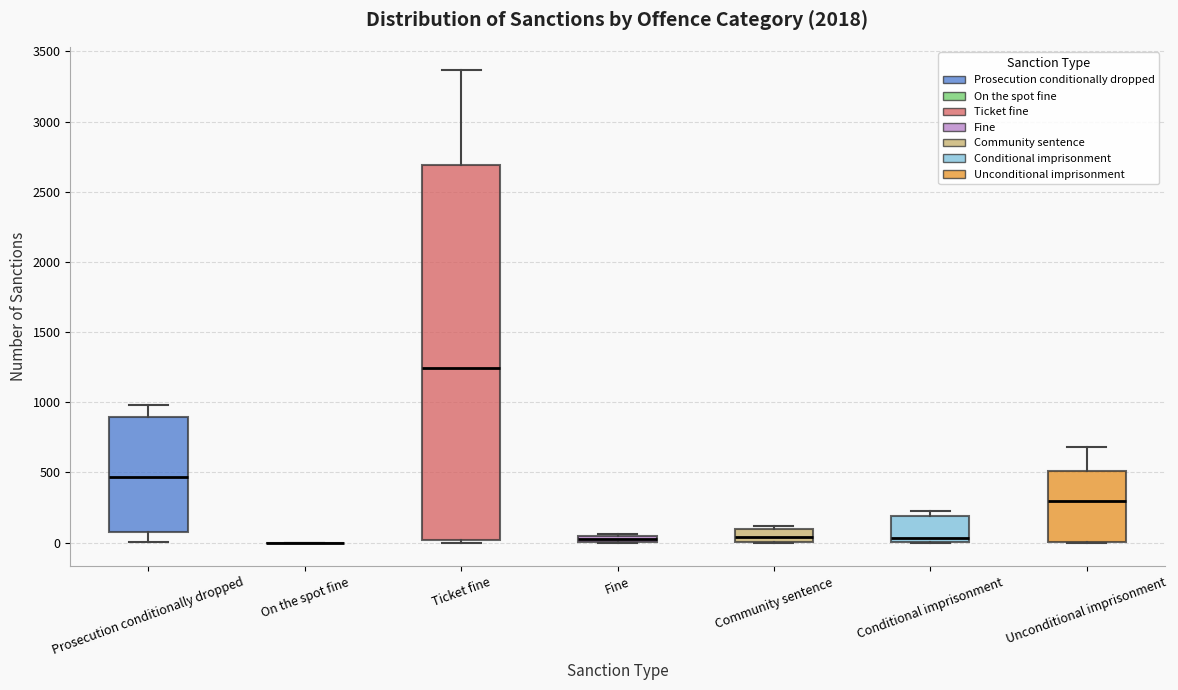

Where does the upper whisker of the box for Prosecution conditionally dropped end on the y-axis? The values are not printed on the chart, so give them approximately, as read against the axis.

1000